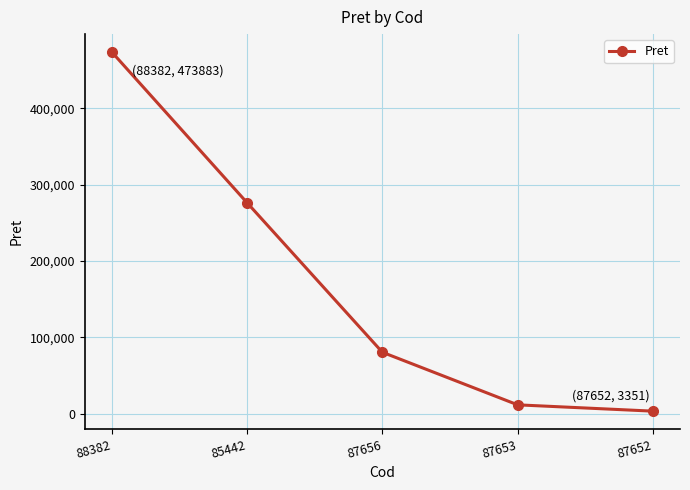

Where does the data first go above 80506?

88382